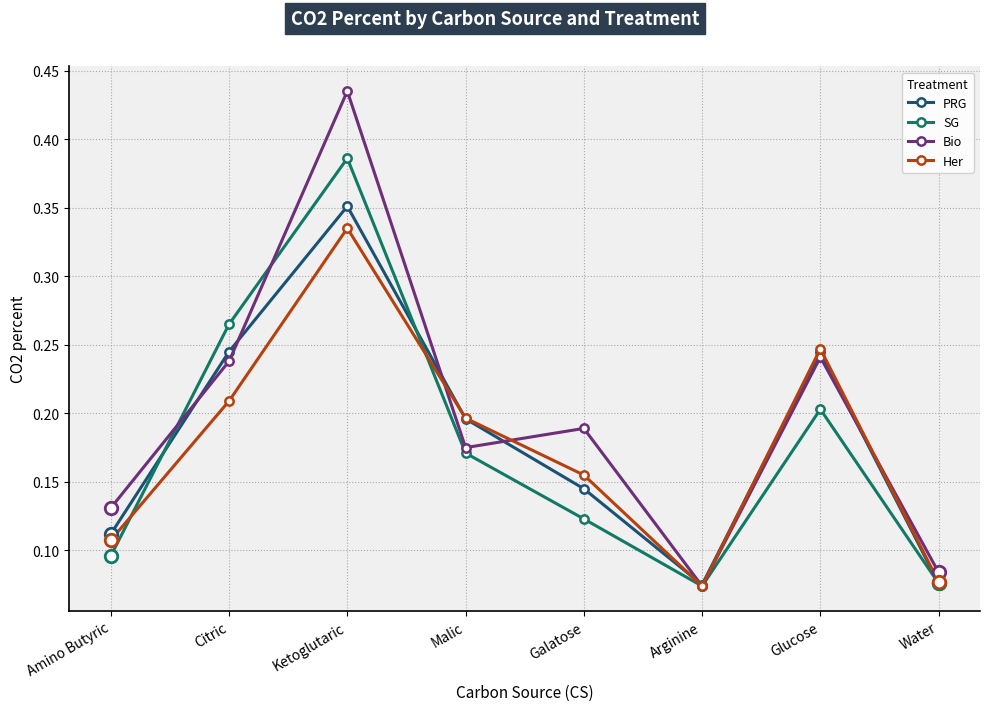

Count the Her values in the range 0 to 1.

8